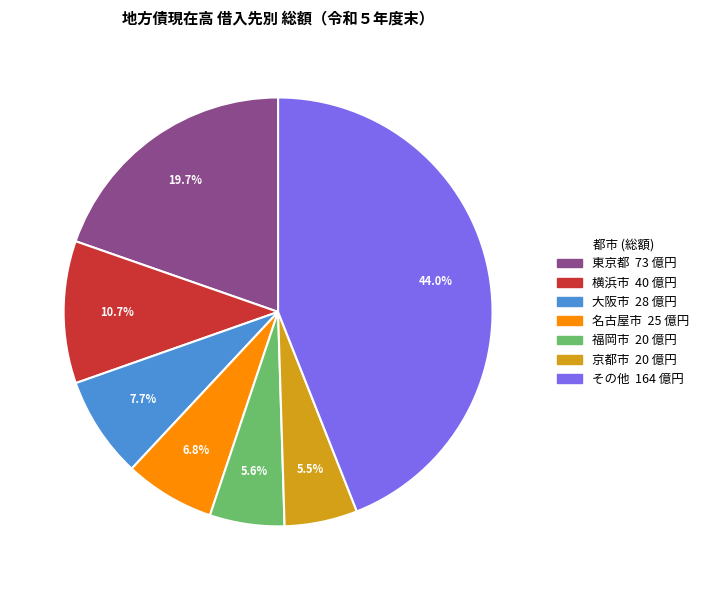

Does any single category account for the majority?

No